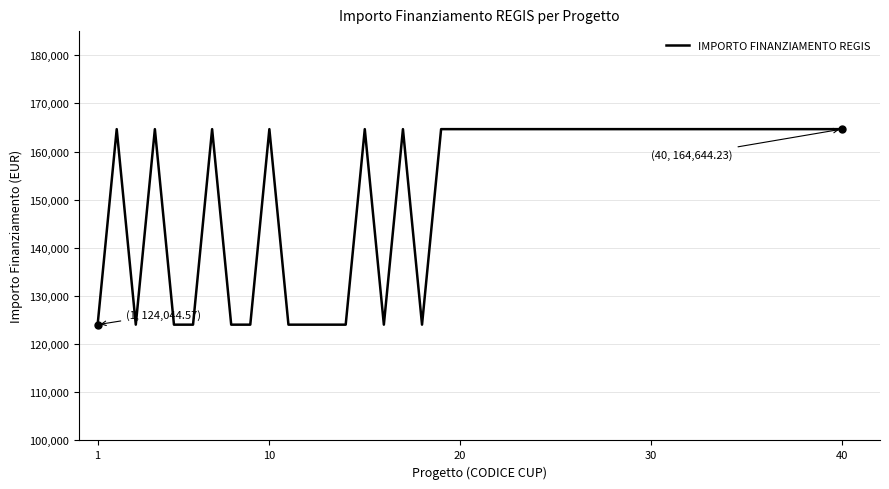

What is the maximum value shown in the chart?

164644.2